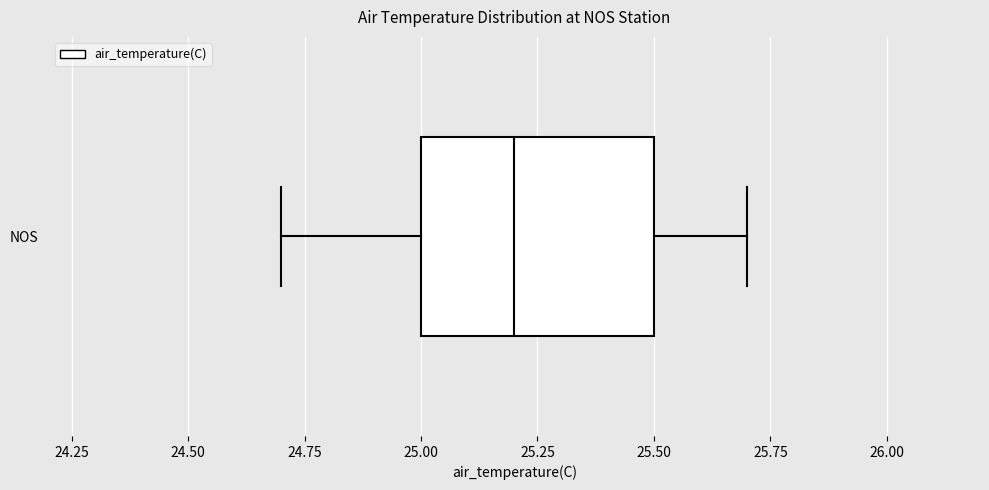

Where does the median line of the box for NOS sit on the x-axis? The values are not printed on the chart, so give them approximately, as read against the axis.

25.2